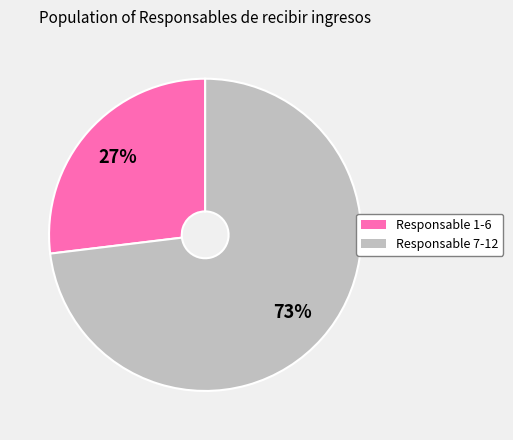

Between Responsable 1-6 and Responsable 7-12, which is larger?

Responsable 7-12